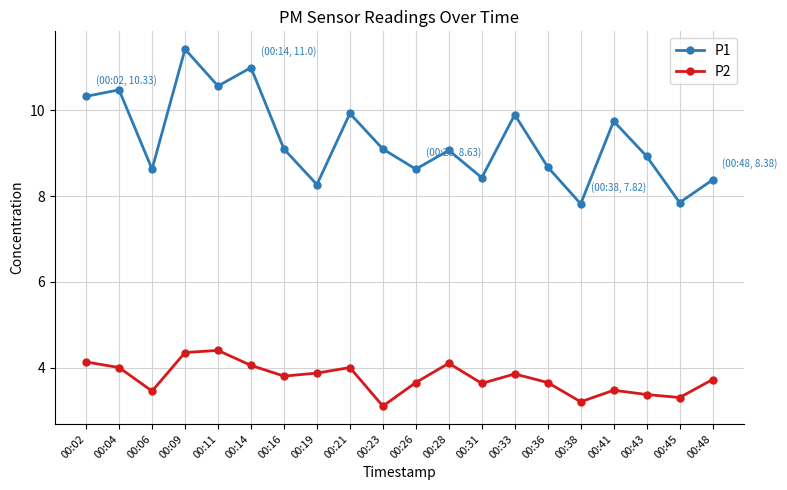

Rank the series by their average value, from highest to lowest.

P1, P2